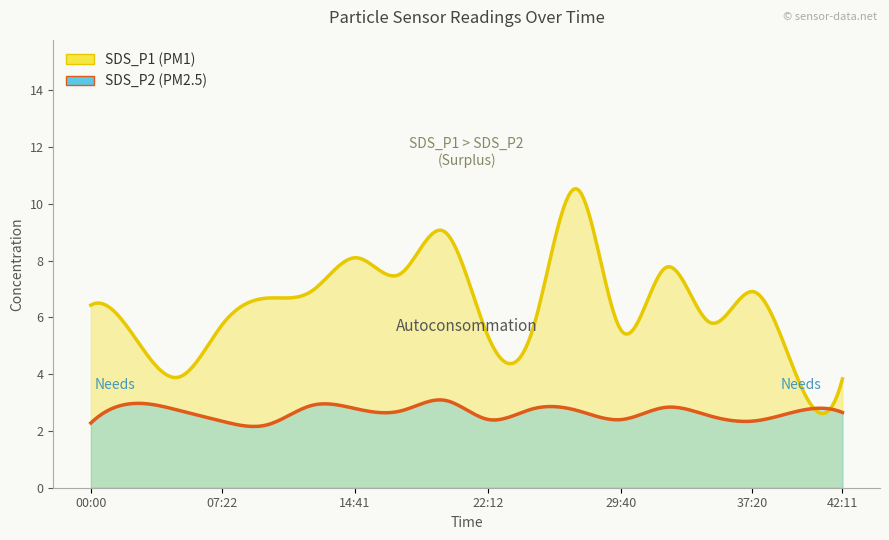

What is the label of the 6th point from the left?

12:14